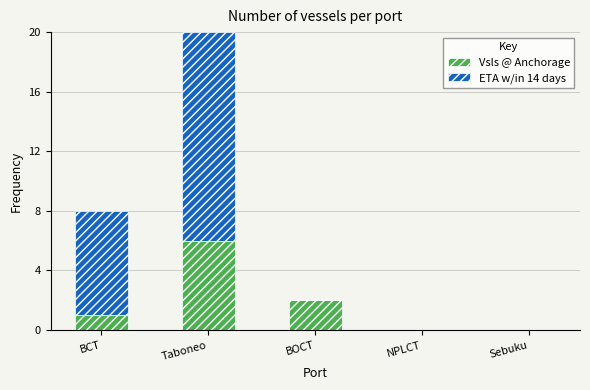

At which category is the sum across all series the highest?

Taboneo